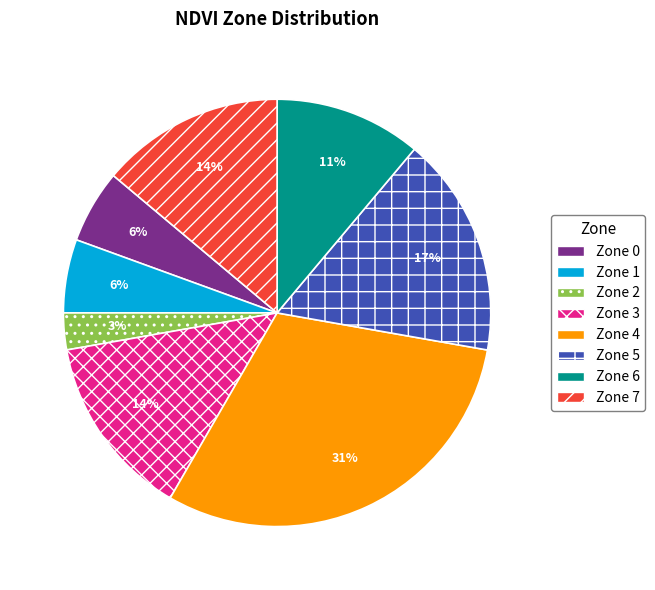

What percentage is the Zone 5 slice, to the nearest percent?

17%